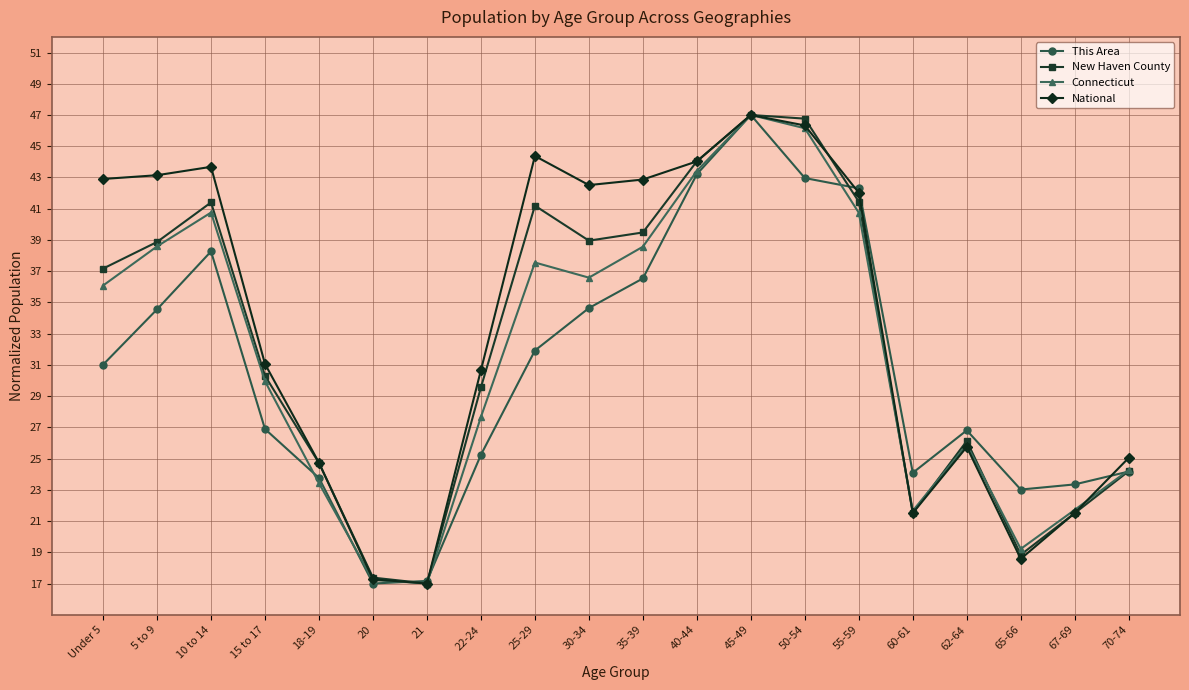

What is the greatest value displayed?

47.0